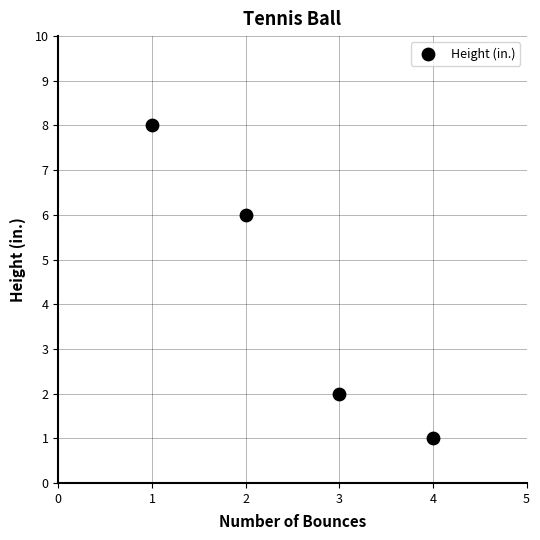

What is the range of X values (max minus min)?

3